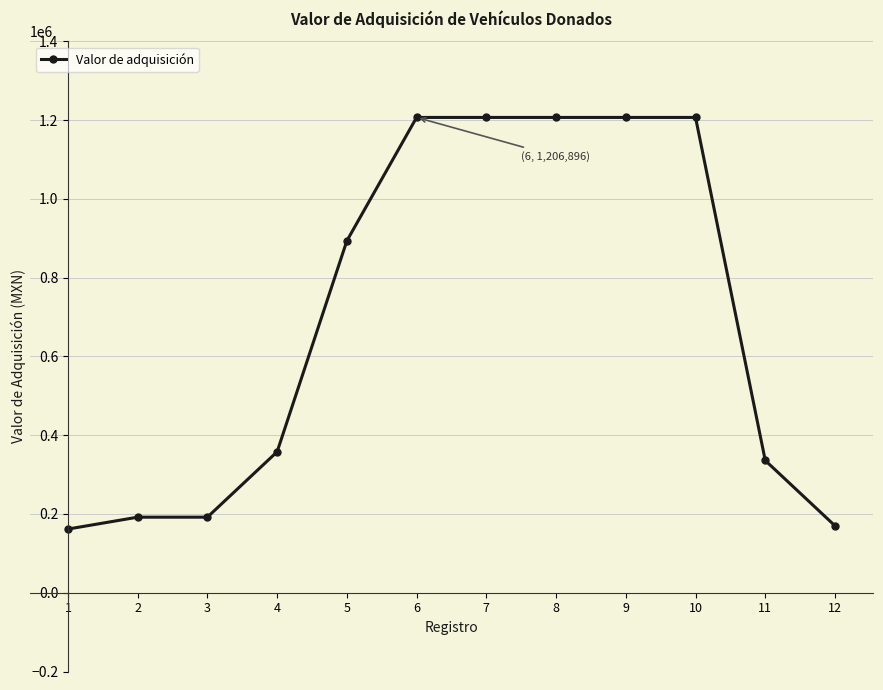

What is the value of the 5th point from the left?

893575.0